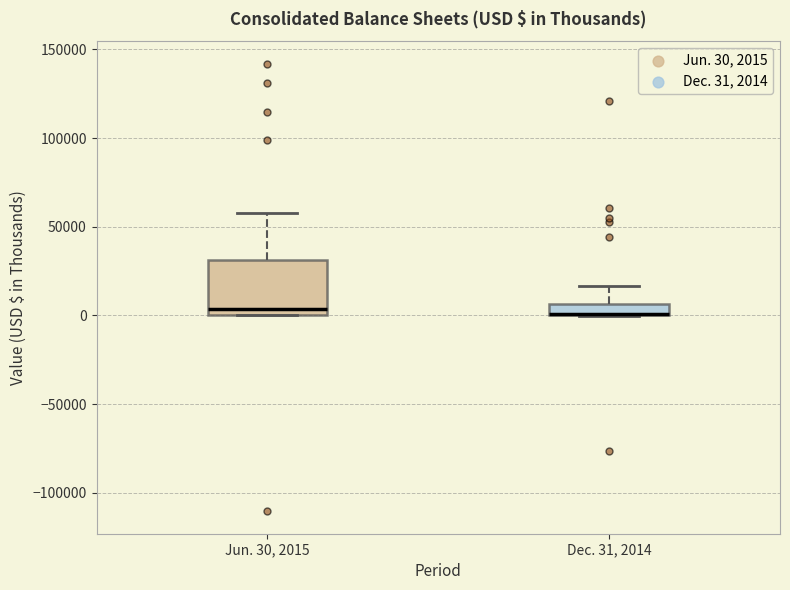

Comparing the boxes themselves (not the whiskers), which one is the tallest?

Jun. 30, 2015